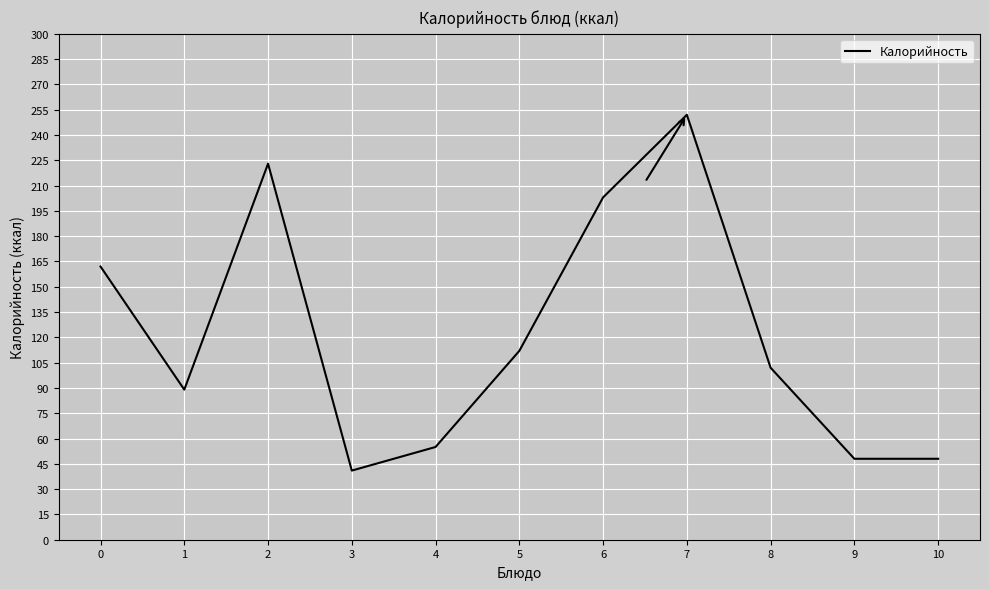

True or false: the data shows 448 at 7.

False